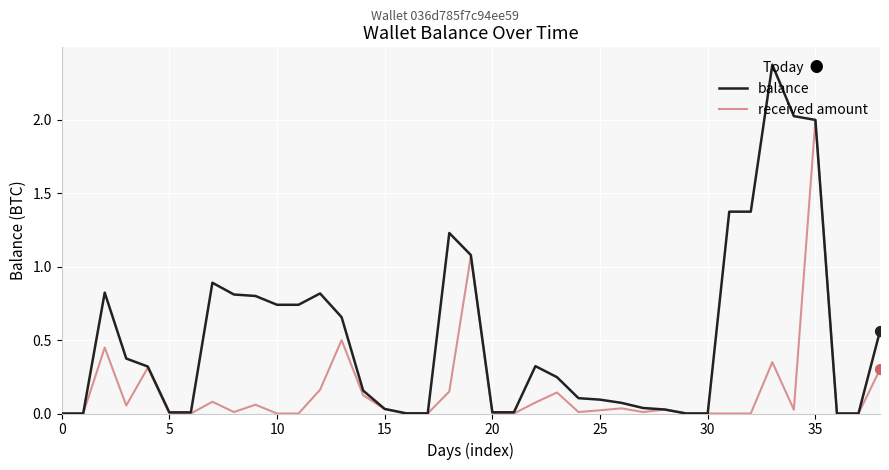

What is the greatest value displayed?

2.4